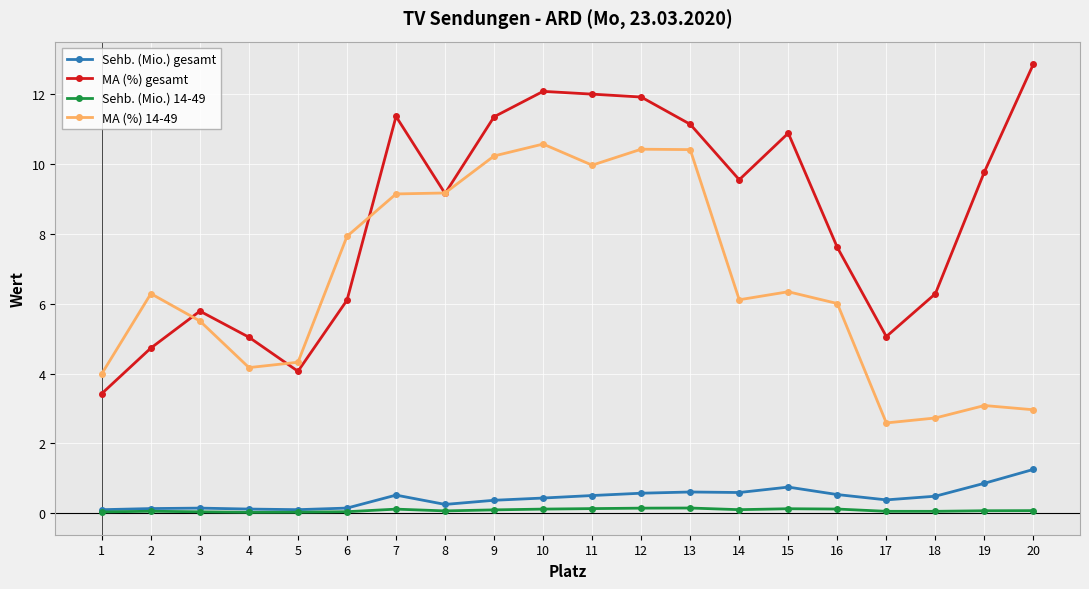

What is the difference between the MA (%) 14-49 values at 17 and 8?

6.6